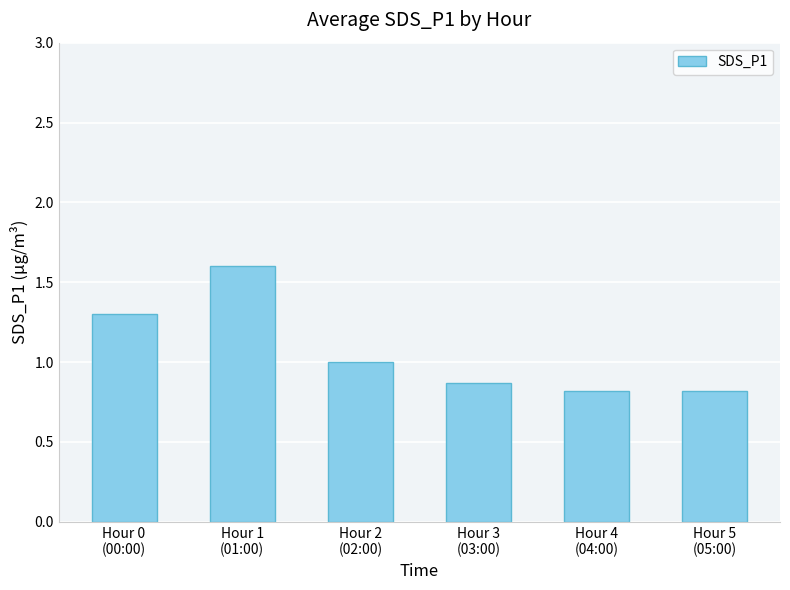

The chart shows a value of 0.8 at Hour 5
(05:00). True or false?

True